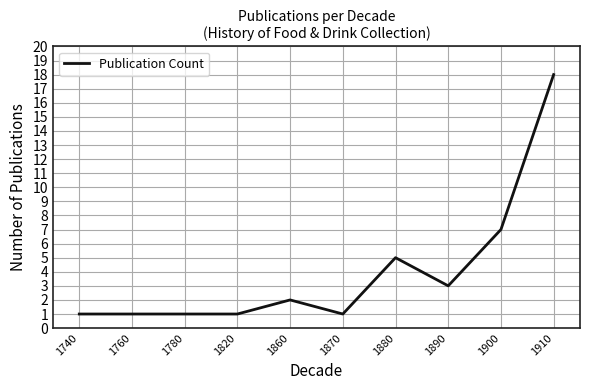

Where is the data nearest to the value 9?

1900